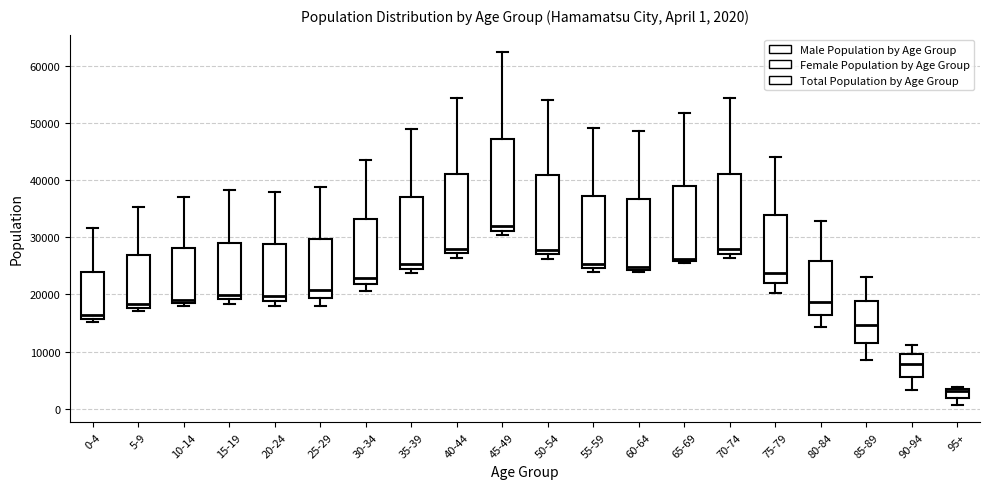

Comparing the boxes themselves (not the whiskers), which one is the tallest?

45-49